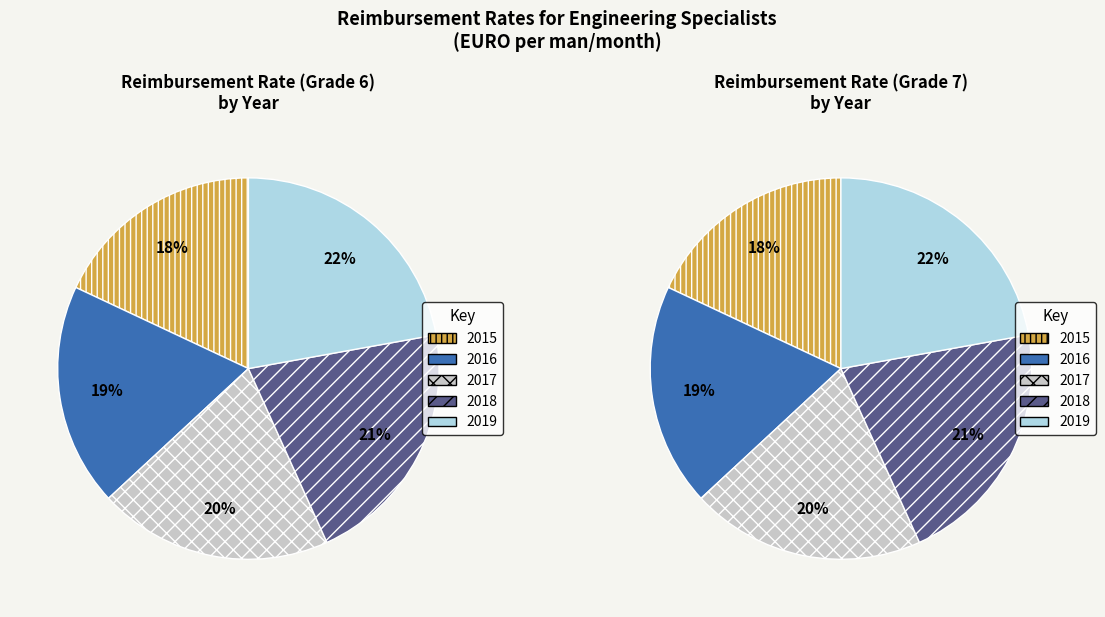

To the nearest percent, what is the difference between the Reimbursement rate (Grade 6) 2016 and Reimbursement rate (Grade 6) 2015 slice percentages?

1%